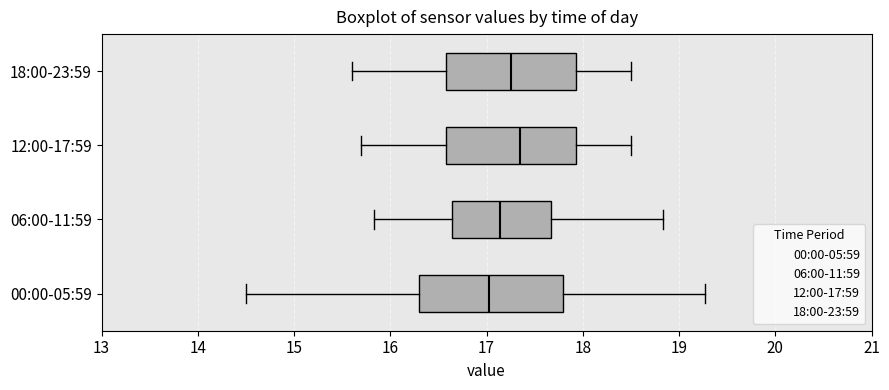

Which box has the furthest to the right median line?

12:00-17:59